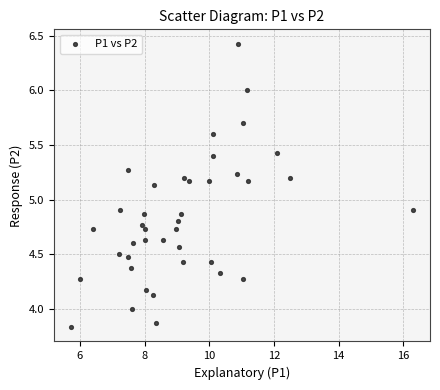

What is the range of X values (max minus min)?

10.6